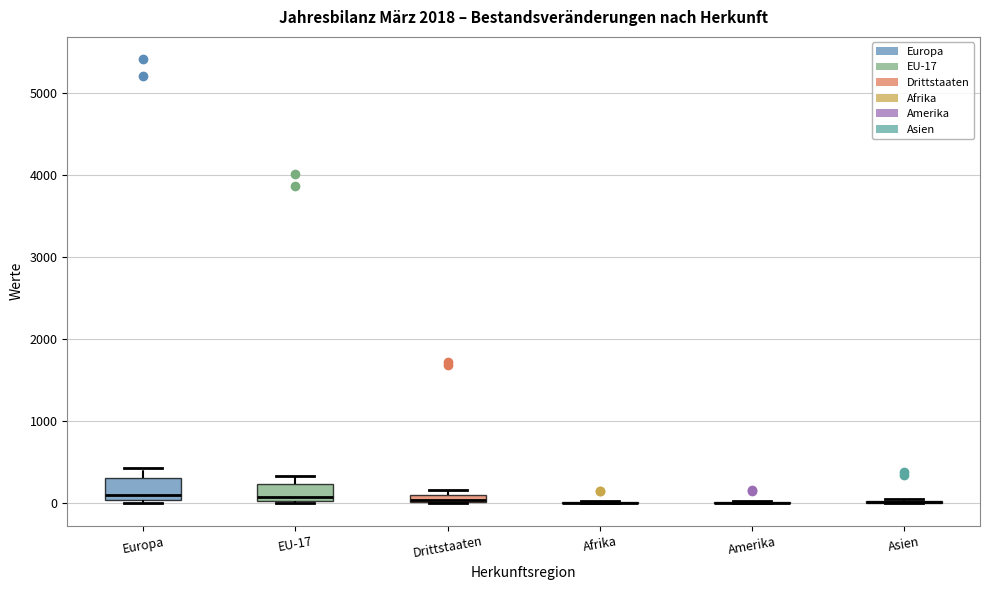

Where is the upper edge of the box for Drittstaaten on the y-axis? The values are not printed on the chart, so give them approximately, as read against the axis.

100